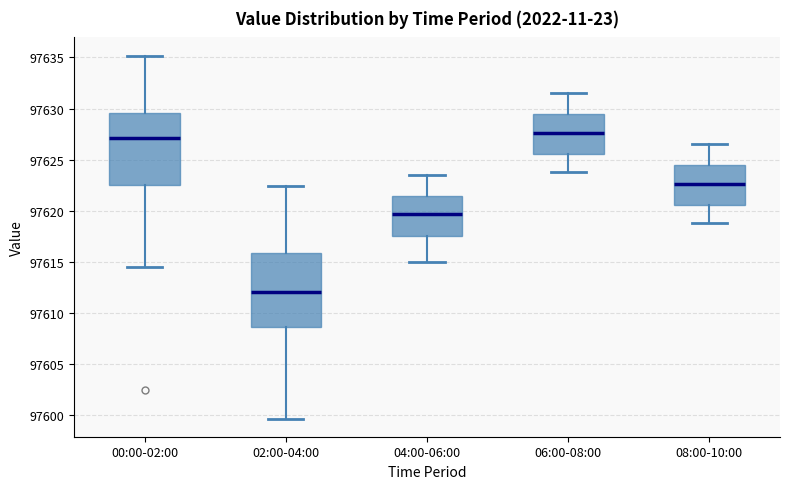

Reading left to right, read every box against the y-axis: the position of its median line, the range the box covers, and the ends of its whiskers. The values are not printed on the chart, so give them approximately, as read against the axis.

00:00-02:00: median 97627.0, box 97622.5 to 97629.5, whiskers 97614.5 to 97635.0
02:00-04:00: median 97612.0, box 97608.5 to 97616.0, whiskers 97599.5 to 97622.5
04:00-06:00: median 97619.5, box 97617.5 to 97621.5, whiskers 97615.0 to 97623.5
06:00-08:00: median 97627.5, box 97625.5 to 97629.5, whiskers 97624.0 to 97631.5
08:00-10:00: median 97622.5, box 97620.5 to 97624.5, whiskers 97619.0 to 97626.5